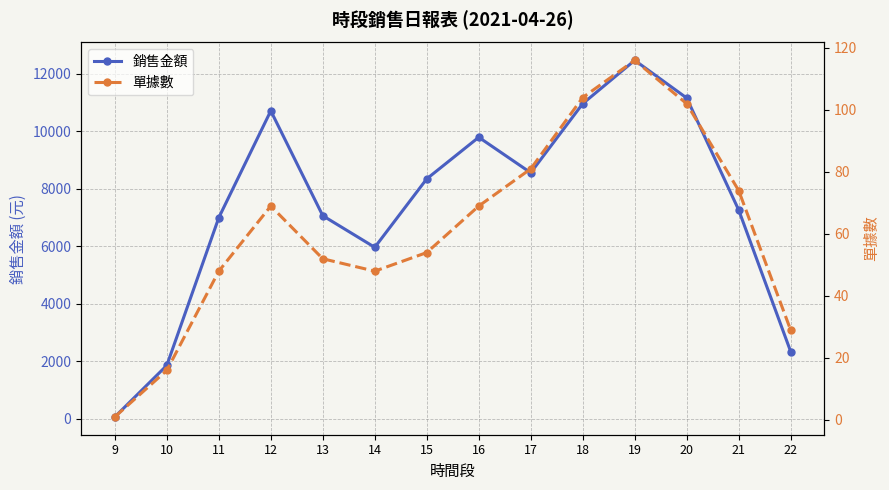

True or false: 單據數 and 銷售金額 cross at least once.

False